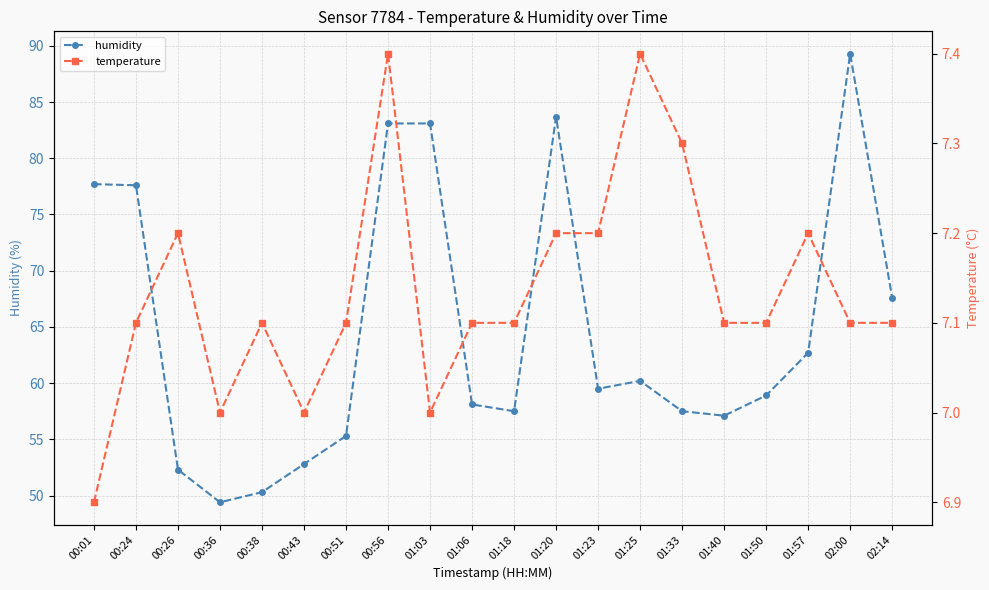

Which label corresponds to the largest value in the chart?

02:00